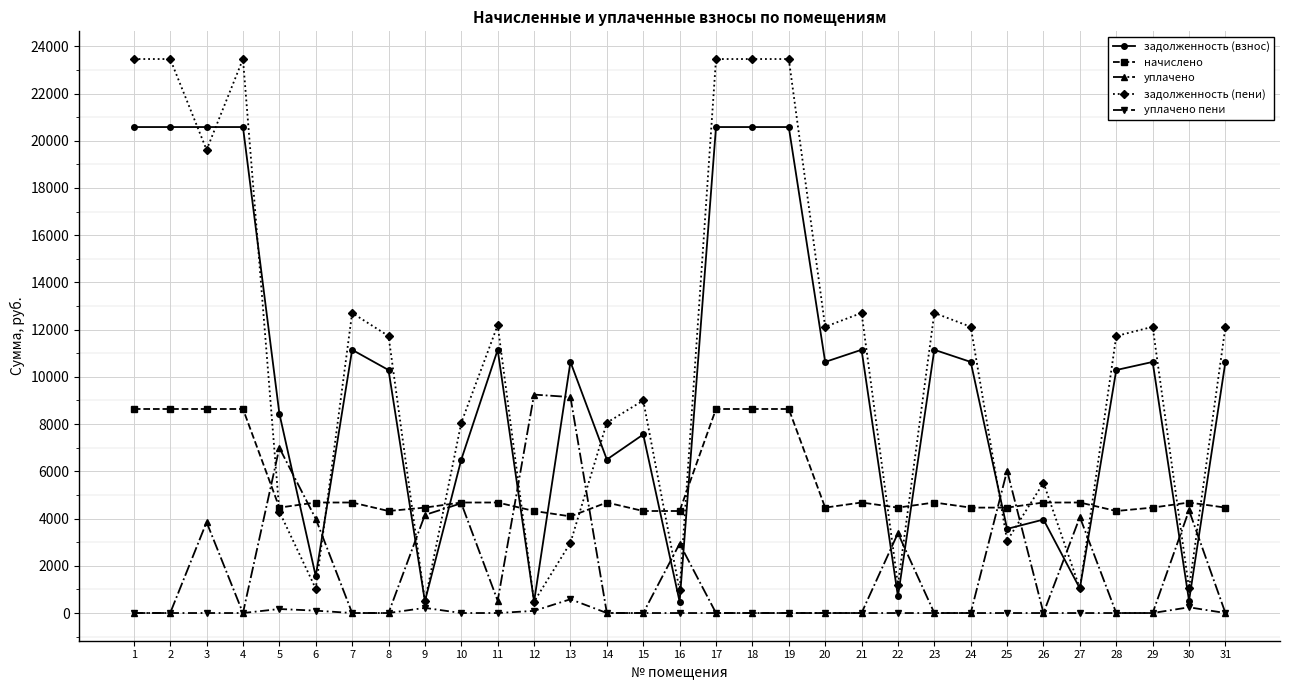

What are all the series names shown in the legend?

задолженность (взнос), начислено, уплачено, задолженность (пени), уплачено пени